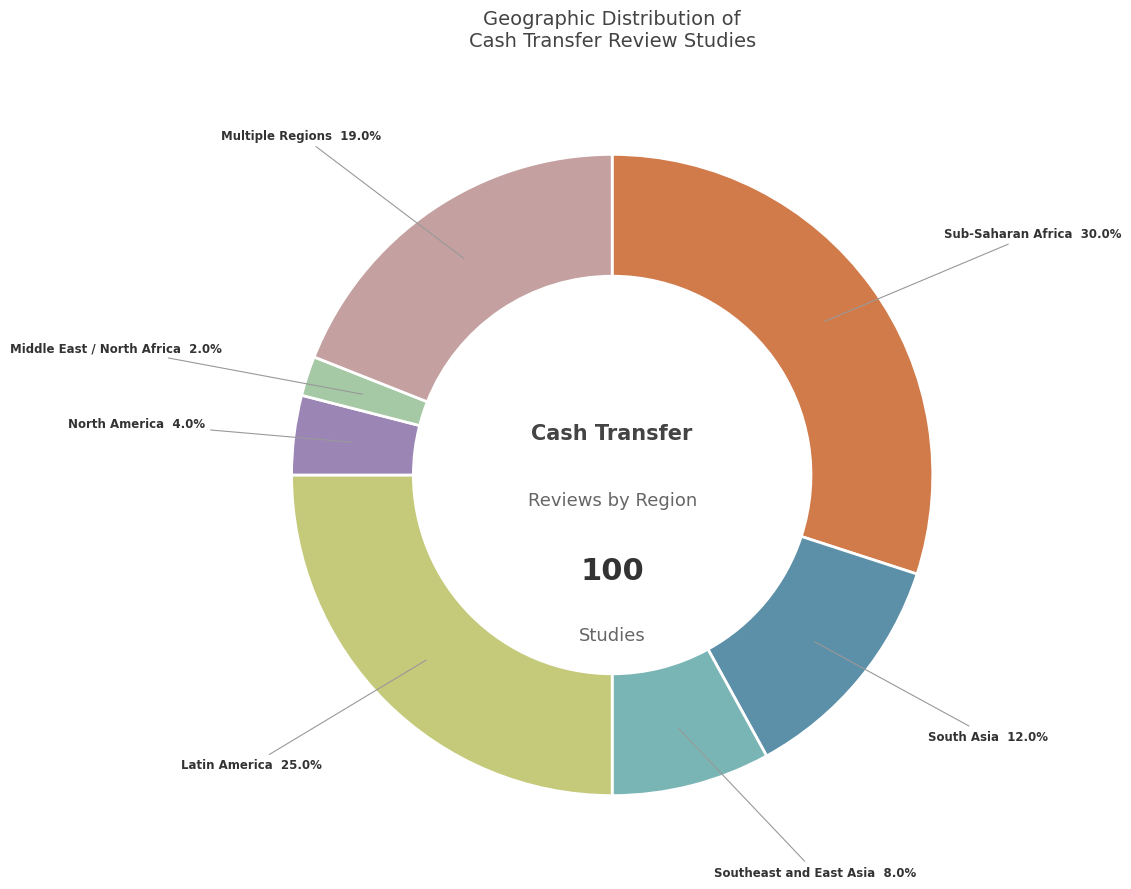

To the nearest percent, what is the difference between the largest and smallest slice percentages?

28%